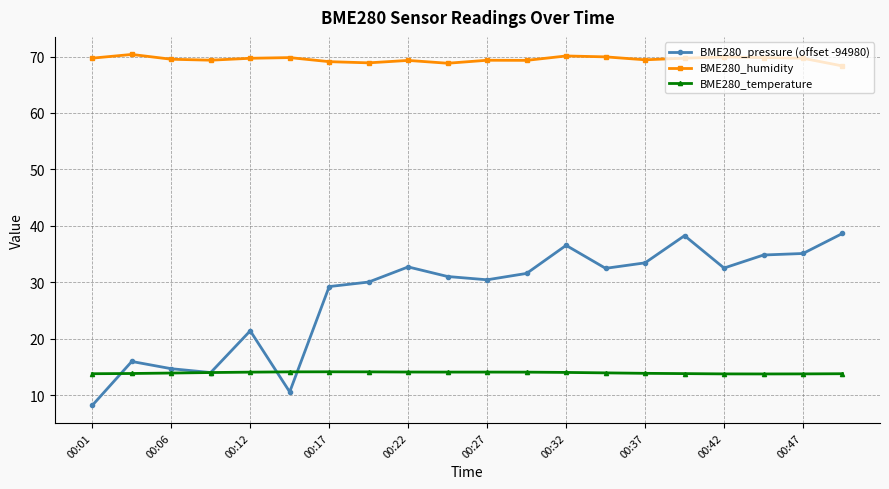

List the series in order of their overall mean, lowest first.

BME280_temperature, BME280_pressure (offset -94980), BME280_humidity